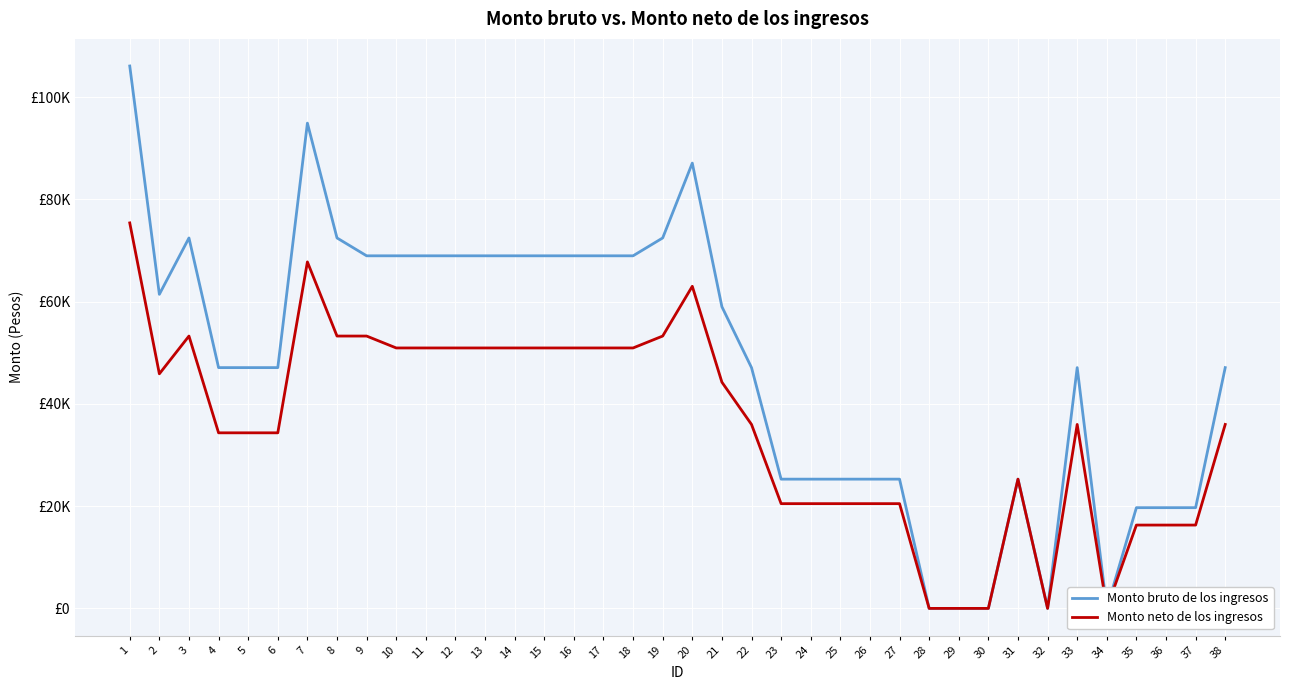

At which label is Monto neto de los ingresos closest to 37704?

22